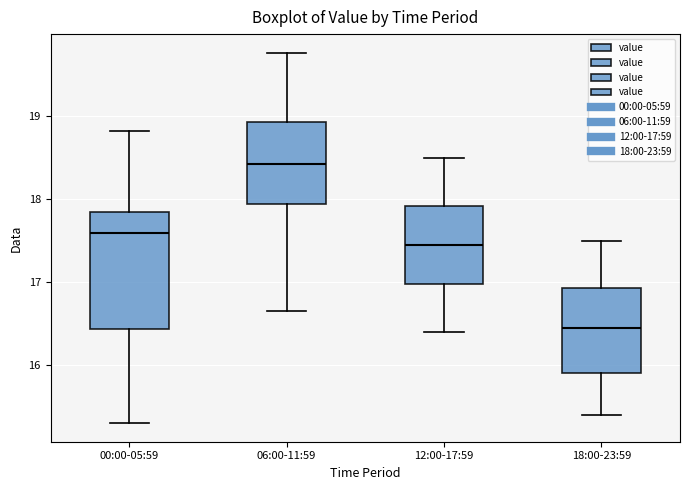

Which box has the lowest median line?

18:00-23:59